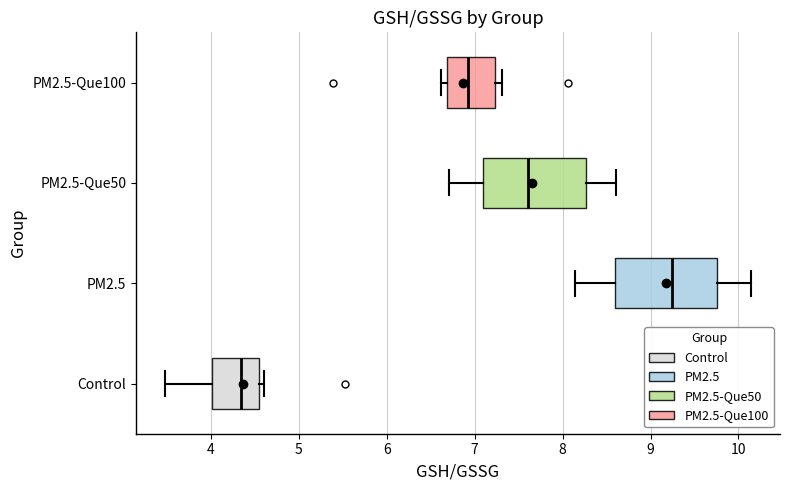

Which box has the furthest to the right median line?

PM2.5